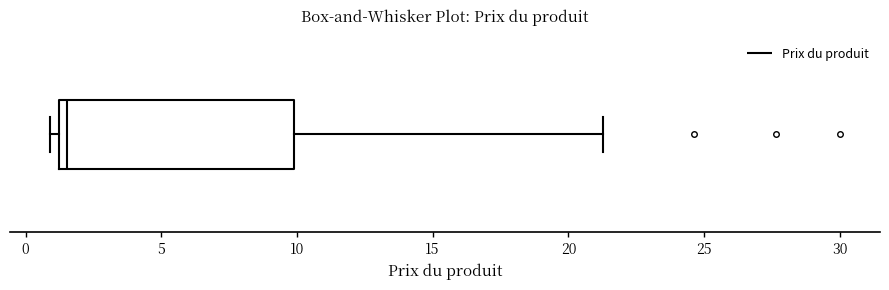

Read this box plot against the x-axis: the position of the median line, the range covered by the box, and the ends of both whiskers. The values are not printed on the chart, so give them approximately, as read against the axis.

median 1.5, box 1.0 to 10.0, whiskers 1.0 (just left of the box's left edge) to 21.5